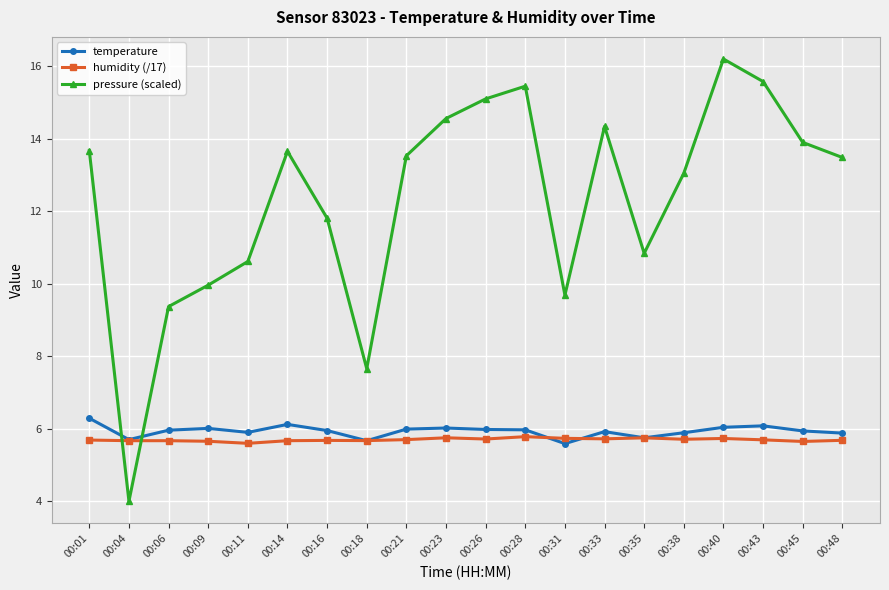

What is the value of the humidity (/17) point at the 1st from the left?

5.7